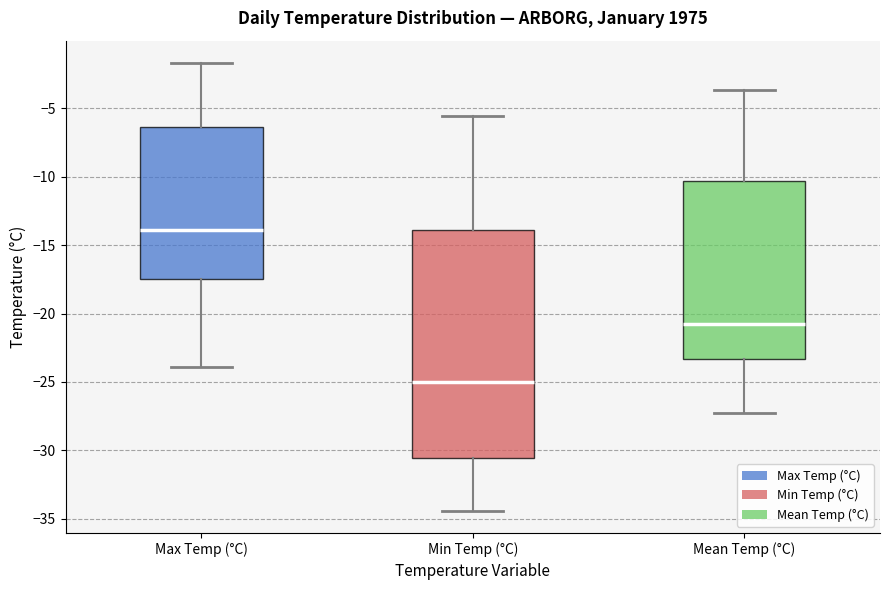

Reading left to right, transcribe this box plot: for each box, give where its median line is, the range the box spans, and where its two whiskers end, as read against the y-axis. The values are not printed on the chart, so give them approximately, as read against the axis.

Max Temp (°C): median -14.0, box -17.5 to -6.5, whiskers -24.0 to -1.5
Min Temp (°C): median -25.0, box -30.5 to -14.0, whiskers -34.5 to -5.5
Mean Temp (°C): median -21.0, box -23.5 to -10.5, whiskers -27.5 to -3.5